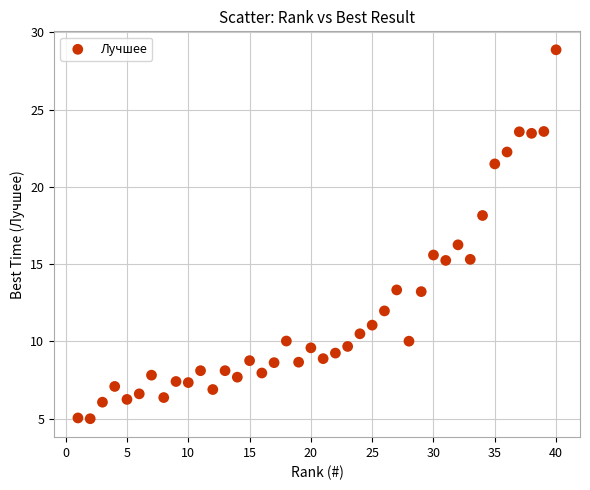

What is the range of X values (max minus min)?

39.0